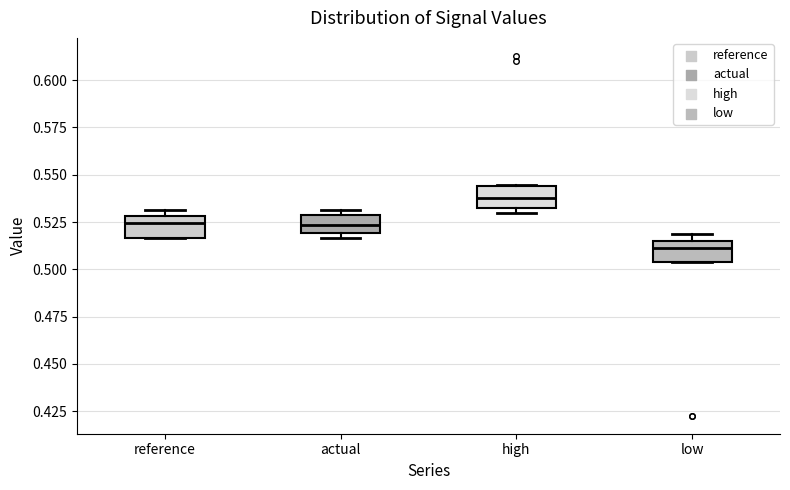

Reading left to right, read every box against the y-axis: the position of its median line, the range the box covers, and the ends of its whiskers. The values are not printed on the chart, so give them approximately, as read against the axis.

reference: median 0.525, box 0.515 to 0.530, whiskers 0.515 to 0.530 (just above the box's upper edge)
actual: median 0.525, box 0.520 to 0.530, whiskers 0.515 to 0.530 (just above the box's upper edge)
high: median 0.535, box 0.530 to 0.545, whiskers 0.530 (just below the box's lower edge) to 0.545
low: median 0.510, box 0.505 to 0.515, whiskers 0.505 to 0.520